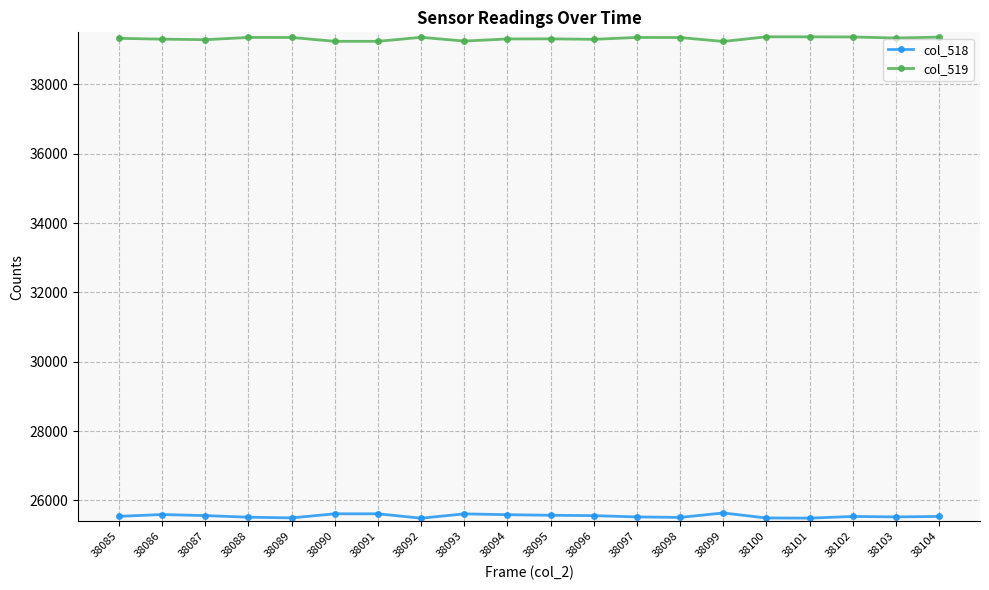

How many series are shown in this chart?

2